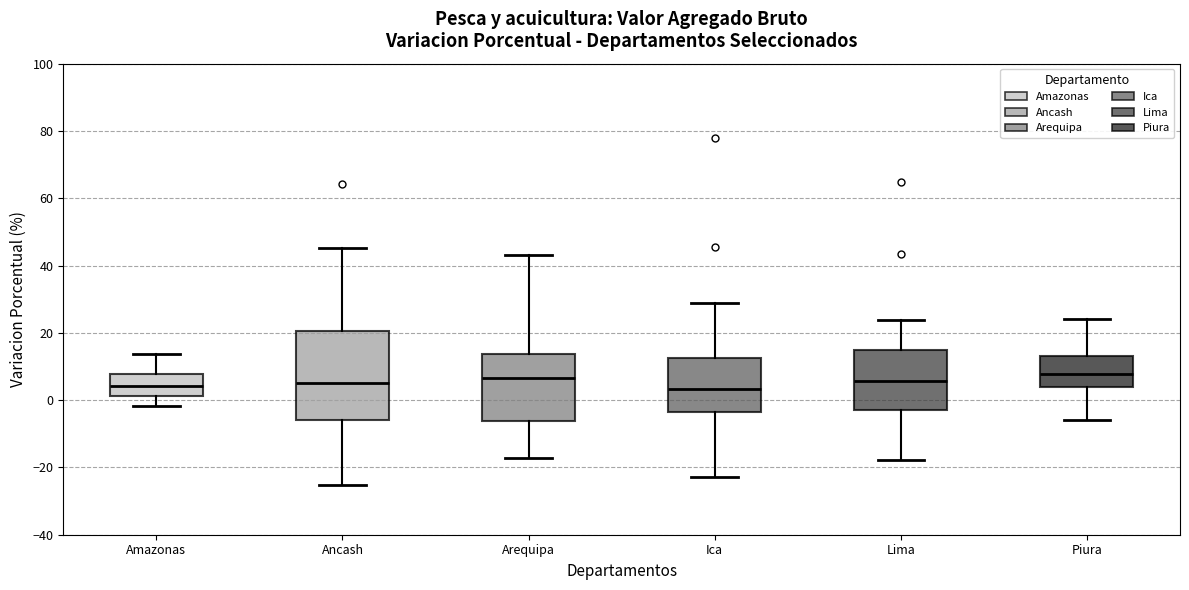

Reading left to right, read every box against the y-axis: the position of its median line, the range the box covers, and the ends of its whiskers. The values are not printed on the chart, so give them approximately, as read against the axis.

Amazonas: median 4, box 2 to 8, whiskers -2 to 14
Ancash: median 6, box -6 to 20, whiskers -26 to 46
Arequipa: median 6, box -6 to 14, whiskers -18 to 44
Ica: median 4, box -4 to 12, whiskers -22 to 28
Lima: median 6, box -4 to 14, whiskers -18 to 24
Piura: median 8, box 4 to 14, whiskers -6 to 24